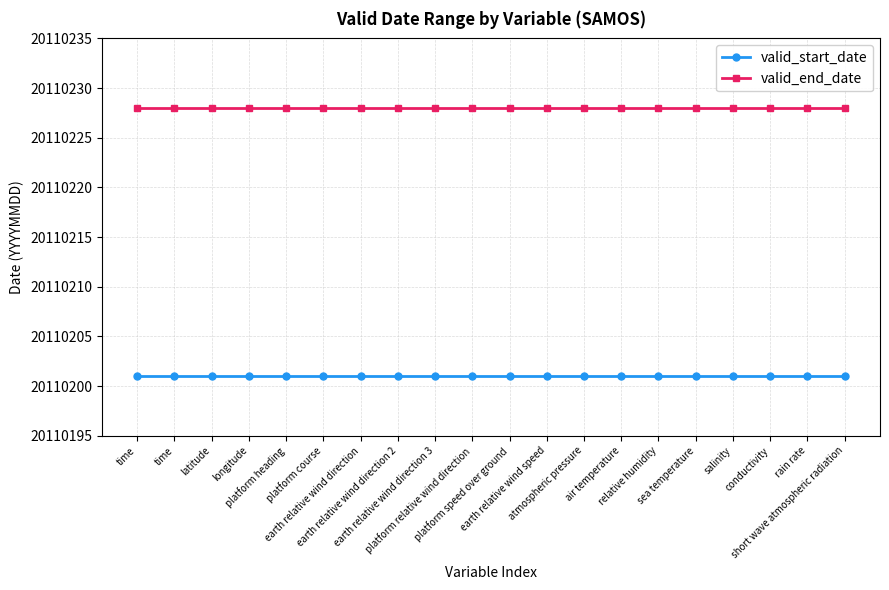

Rank the categories by valid_end_date value from lowest to highest.

time, time, latitude, longitude, platform heading, platform course, earth relative wind direction, earth relative wind direction 2, earth relative wind direction 3, platform relative wind direction, platform speed over ground, earth relative wind speed, atmospheric pressure, air temperature, relative humidity, sea temperature, salinity, conductivity, rain rate, short wave atmospheric radiation